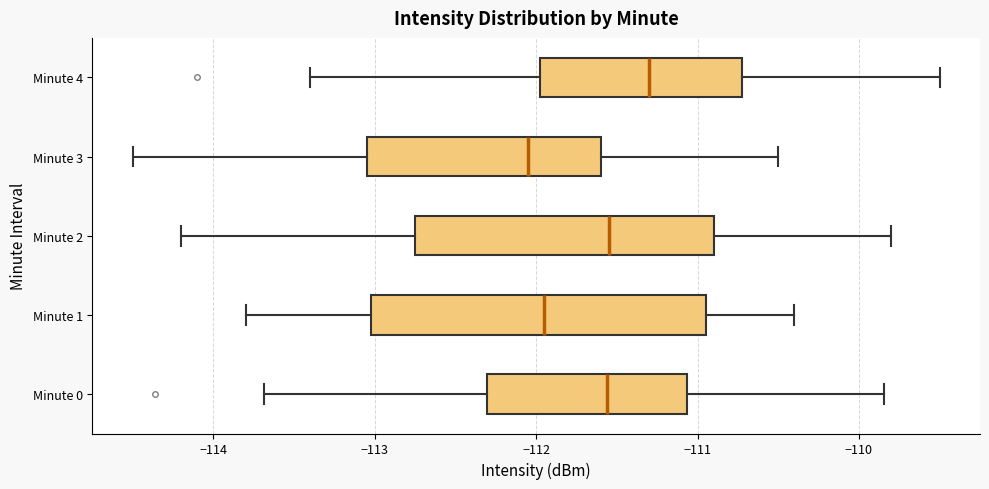

Comparing the boxes themselves (not the whiskers), which one is the widest?

Minute 1